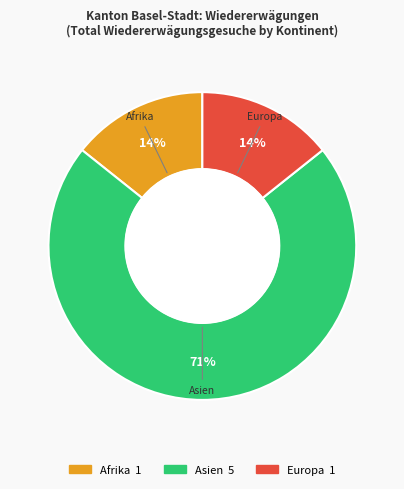

Which category has the biggest portion of the pie?

Asien